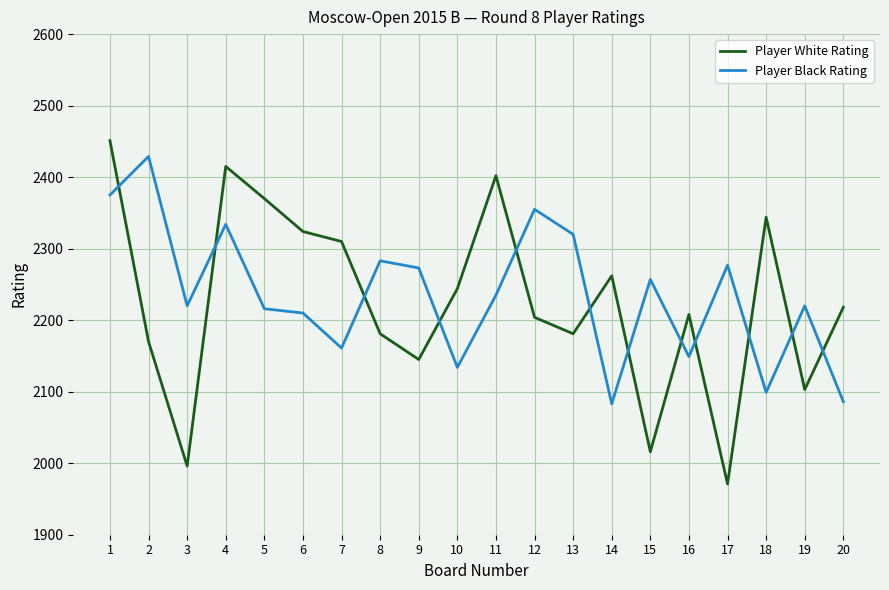

Rank the series at 15 from lowest to highest value.

Player White Rating, Player Black Rating